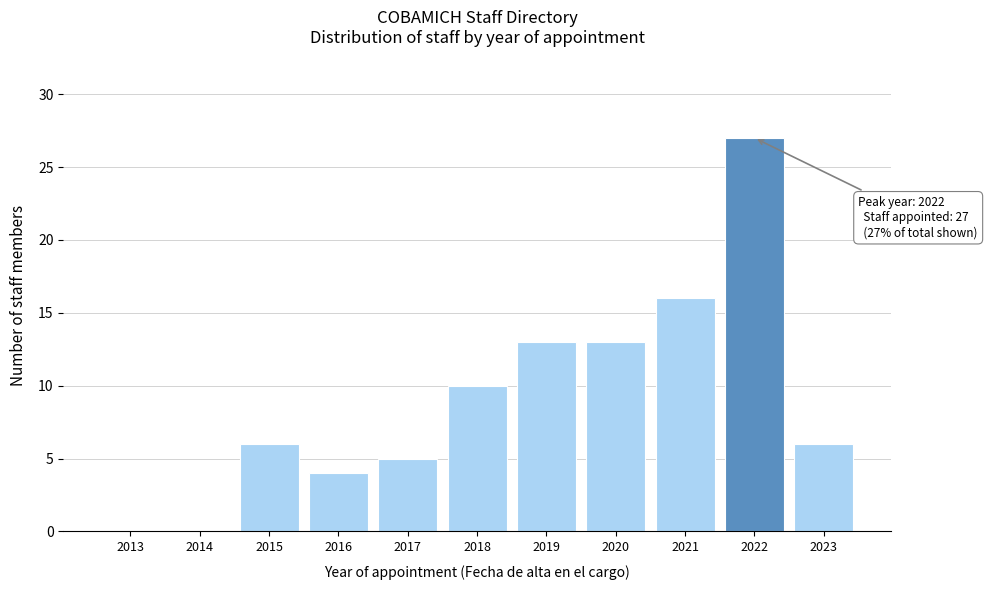

Reading left to right, list all the values displayed in this chart.

2013=0	2014=0	2015=6	2016=4	2017=5	2018=10	2019=13	2020=13	2021=16	2022=27	2023=6